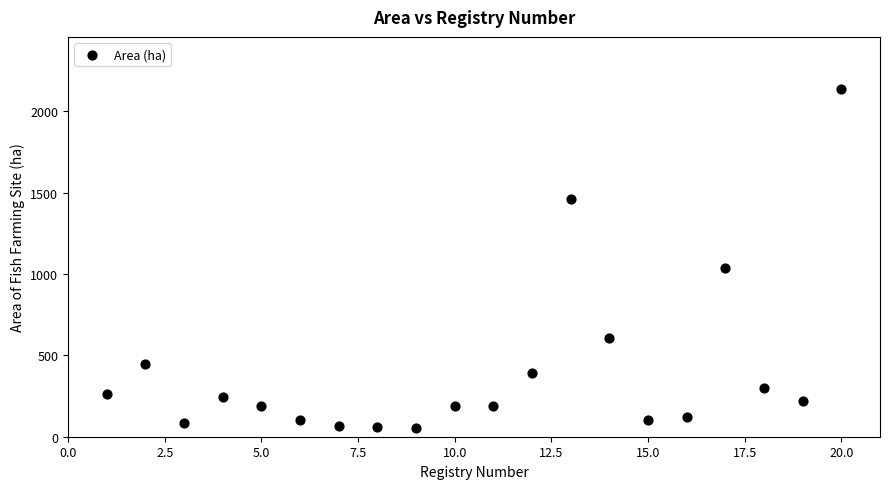

What Y value in the scatter plot is closest to 1094?

1034.3